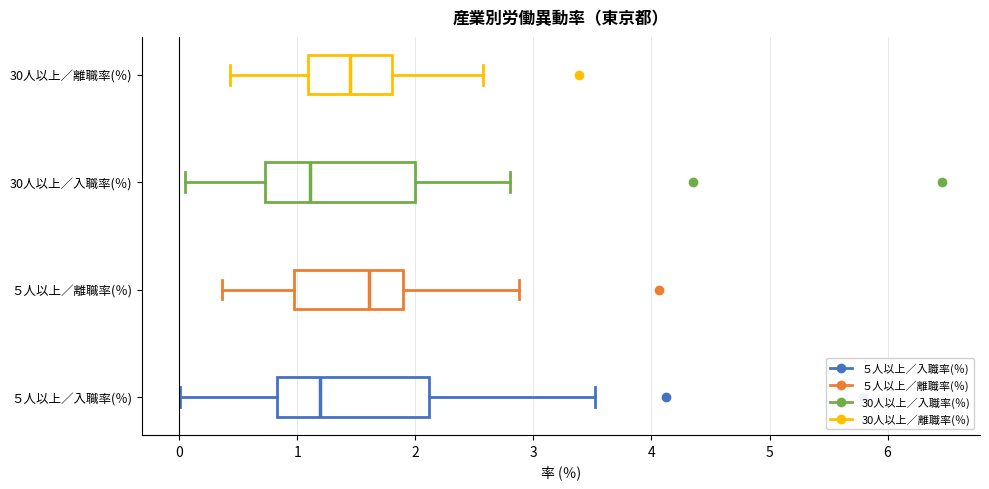

Which box has the furthest to the right median line?

５人以上／離職率(％)